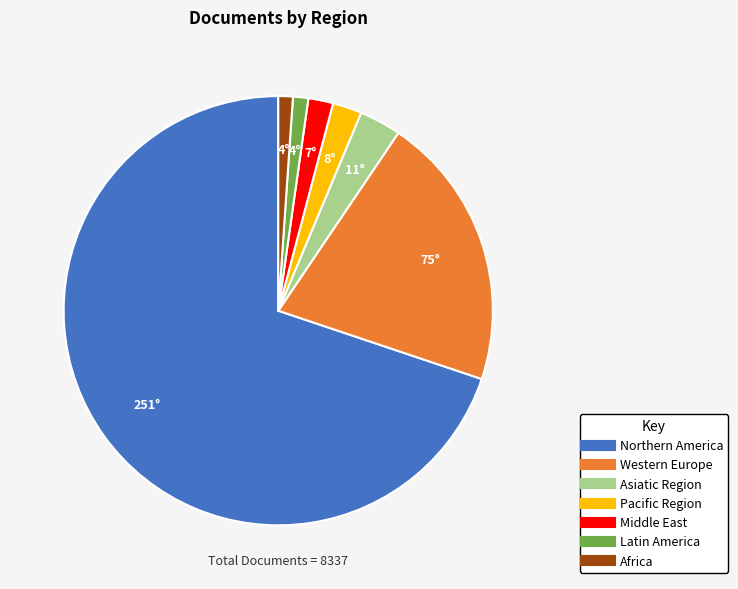

What is the ratio of the value at Pacific Region to the value at Asiatic Region?

0.7